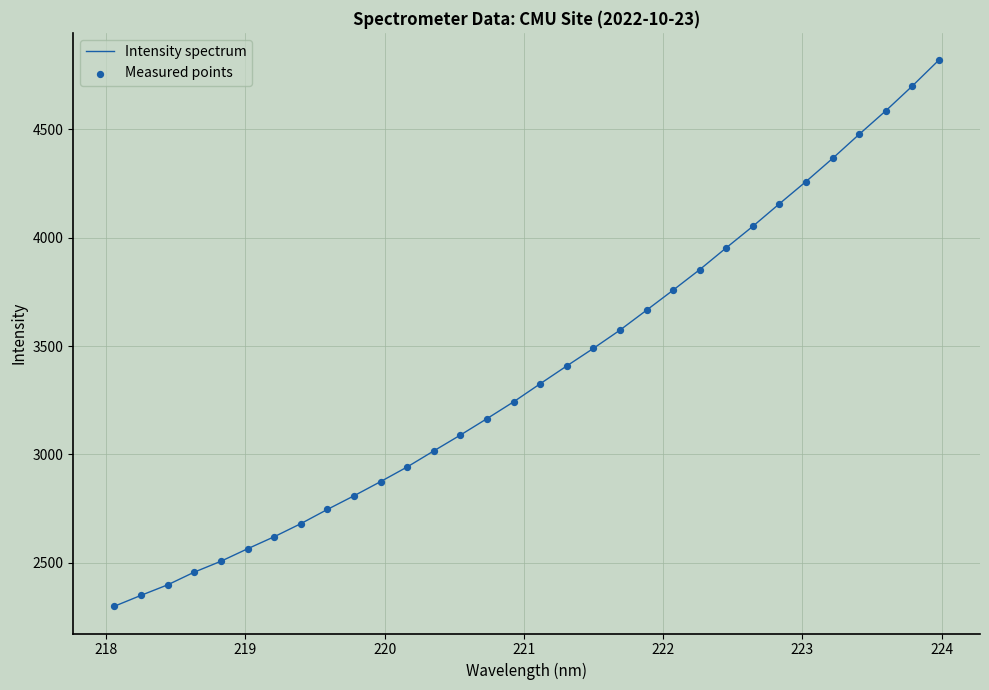

What is the smallest value displayed?

2299.6